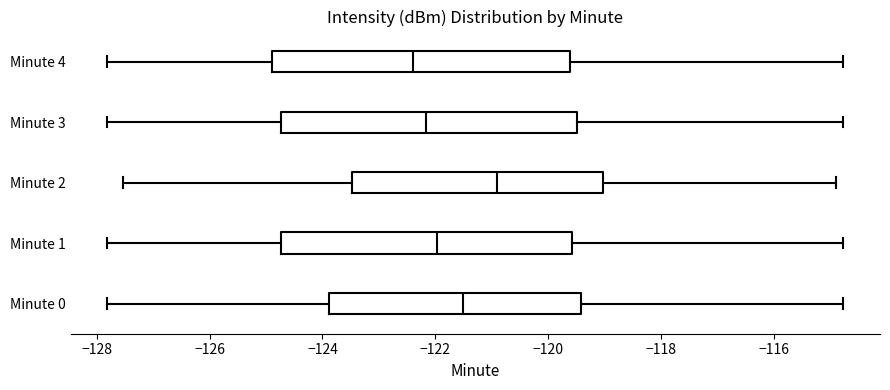

Reading bottom to top, transcribe this box plot: for each box, give where its median line is, the range the box spans, and where its two whiskers end, as read against the x-axis. The values are not printed on the chart, so give them approximately, as read against the axis.

Minute 0: median -121.6, box -123.8 to -119.4, whiskers -127.8 to -114.8
Minute 1: median -122.0, box -124.8 to -119.6, whiskers -127.8 to -114.8
Minute 2: median -120.8, box -123.4 to -119.0, whiskers -127.6 to -114.8
Minute 3: median -122.2, box -124.8 to -119.4, whiskers -127.8 to -114.8
Minute 4: median -122.4, box -124.8 to -119.6, whiskers -127.8 to -114.8